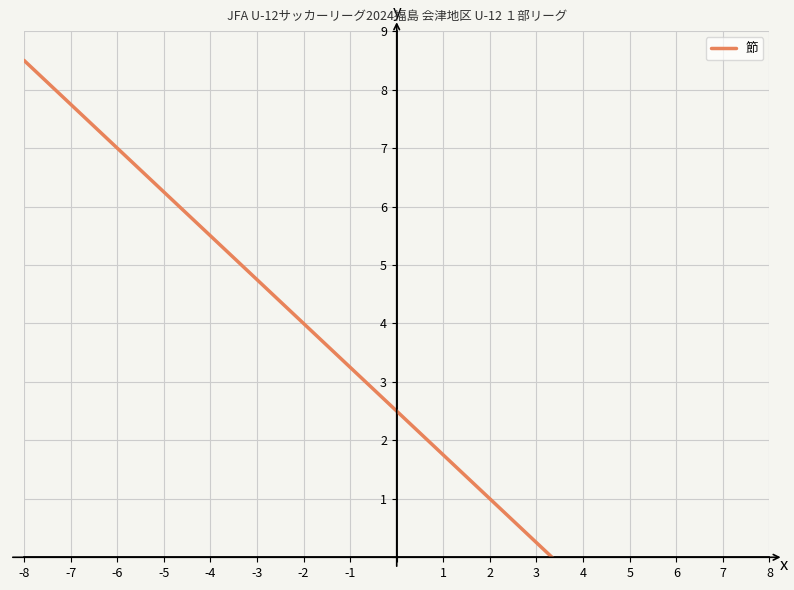

What is the greatest value displayed?

8.5